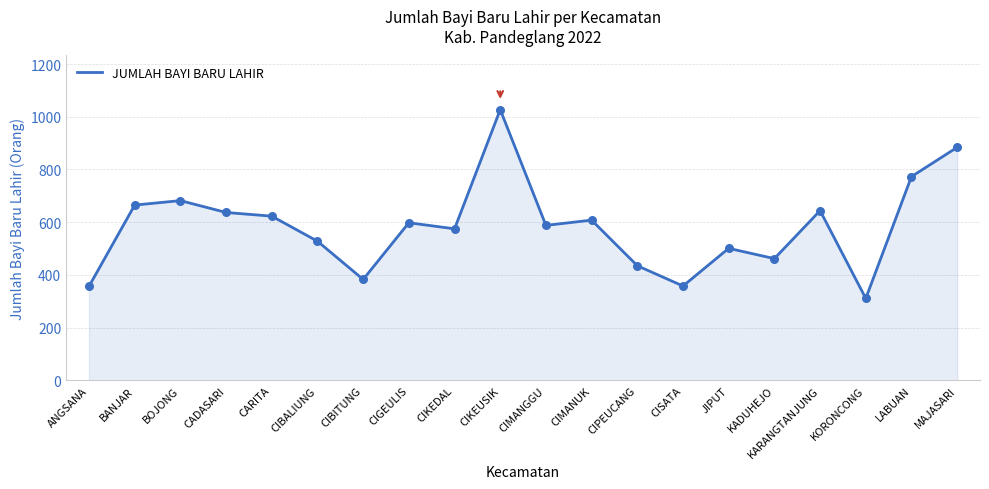

Approximately how many times larger is the value at KORONCONG compared to CADASARI?

0.5